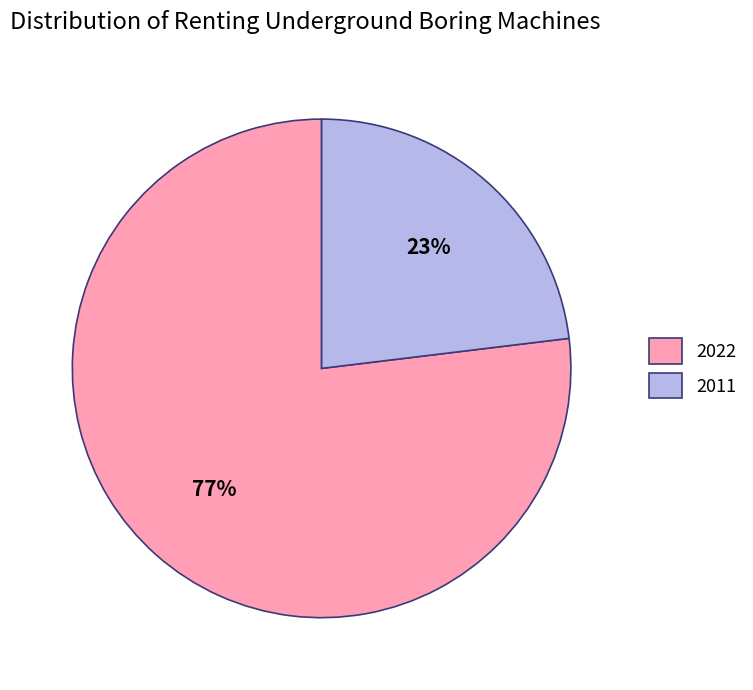

Which category has the smallest portion of the pie?

2011